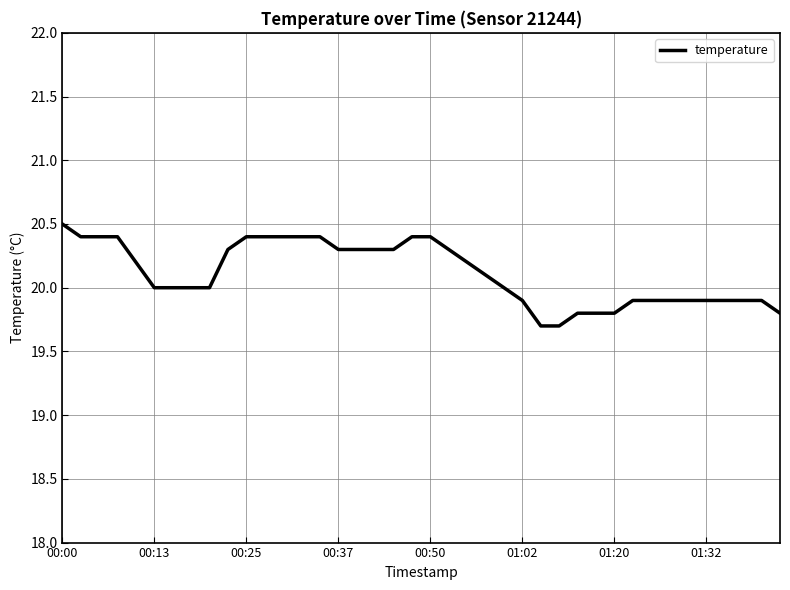

What is the minimum value shown in the chart?

19.7